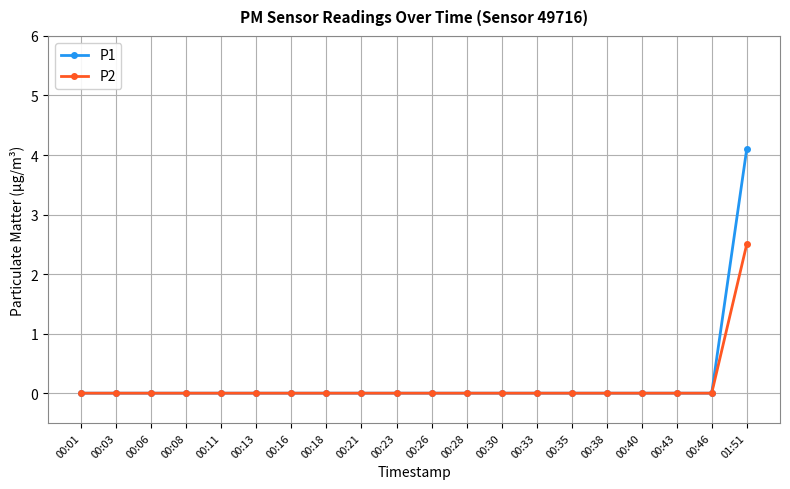

Rank the series by their maximum value, from lowest to highest.

P2, P1